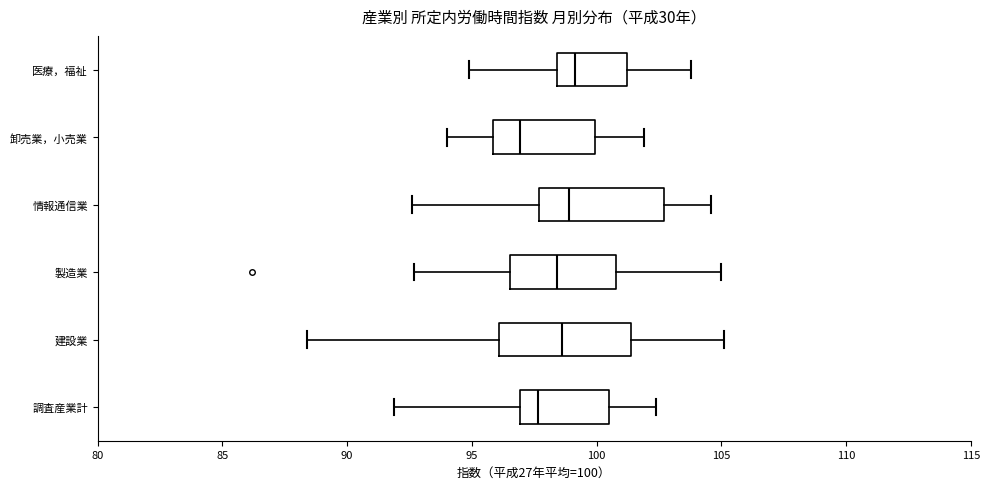

Where does the median line of the box for 調査産業計 sit on the x-axis? The values are not printed on the chart, so give them approximately, as read against the axis.

97.5